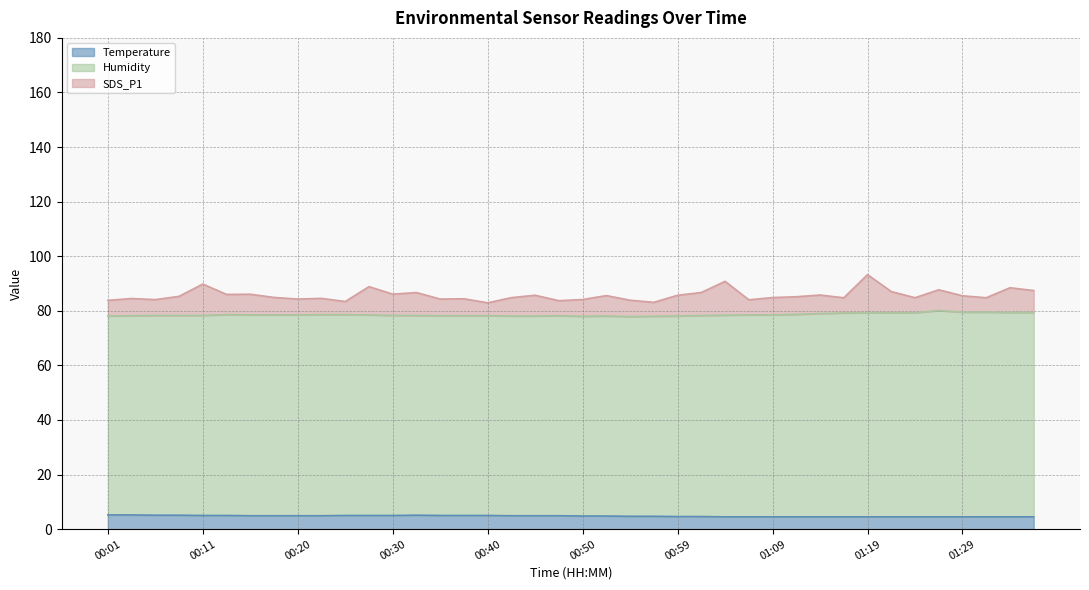

The Temperature series shows 2.3 at 01:36. True or false?

False